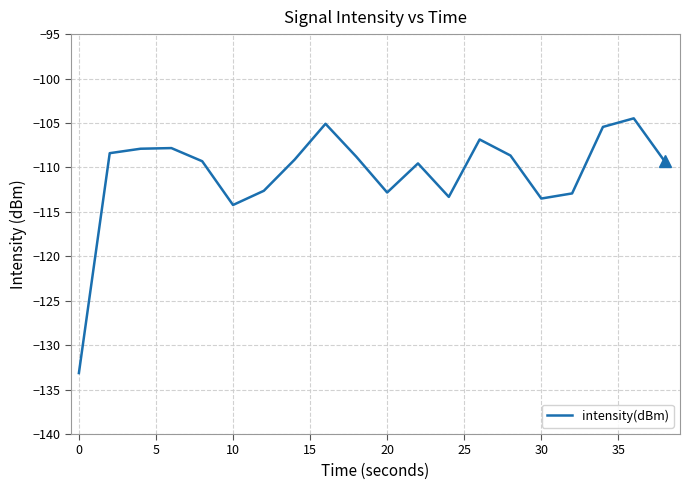

What is the greatest value displayed?

-104.5